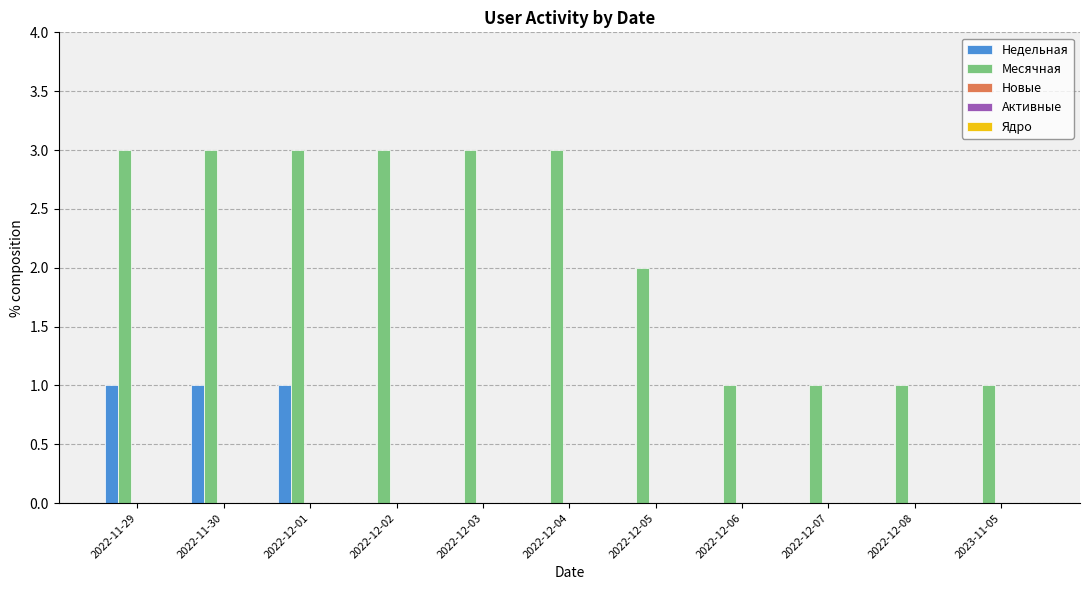

Between 2022-12-01 and 2022-12-07, which series saw the biggest shift?

Месячная